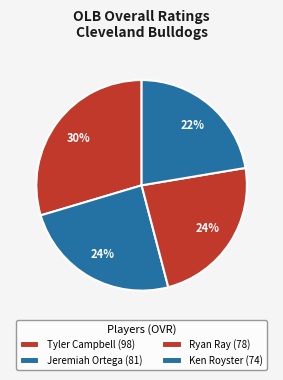

Is it true that Tyler Campbell is 30% of the pie?

True